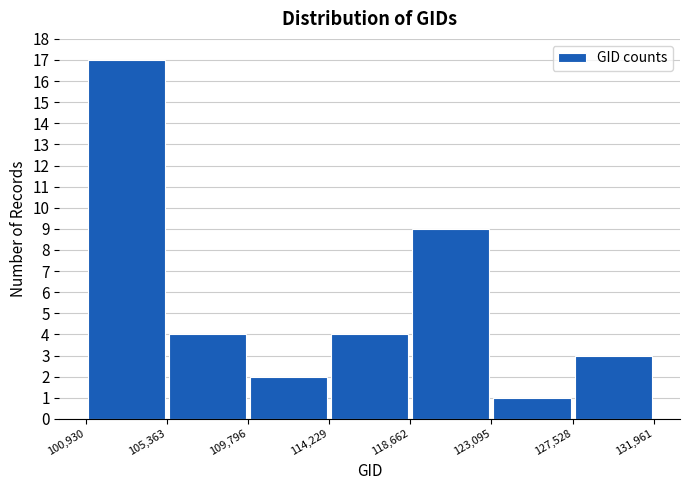

How tall is the bar that spans 109,796 to 114,229 on the x-axis? The values are not printed on the chart, so give them approximately, as read against the axis.

2